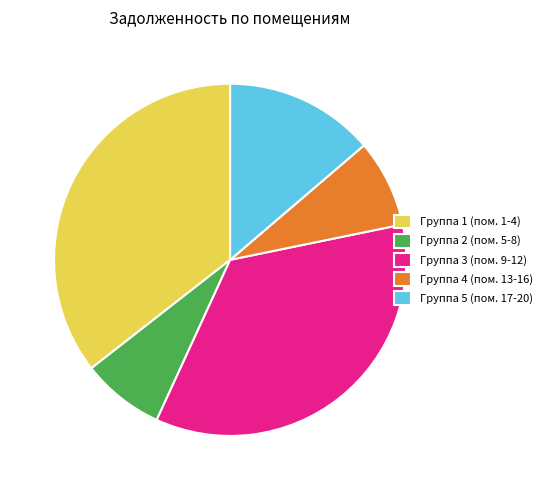

Between Группа 1 (пом. 1-4) and Группа 5 (пом. 17-20), which is larger?

Группа 1 (пом. 1-4)